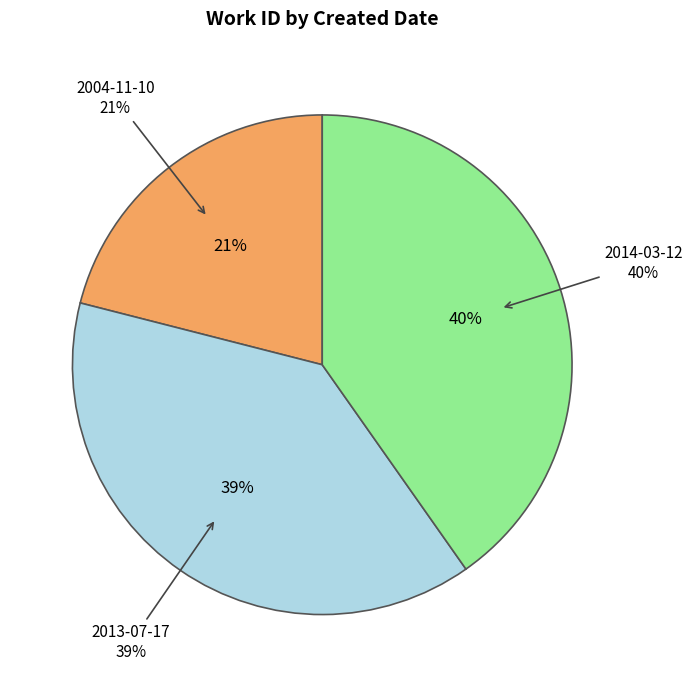

To the nearest percent, what is the average slice percentage?

33%